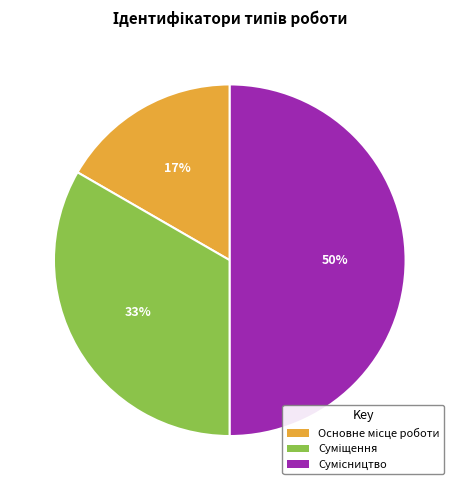

To the nearest percent, what is the difference between the largest and smallest slice percentages?

33%